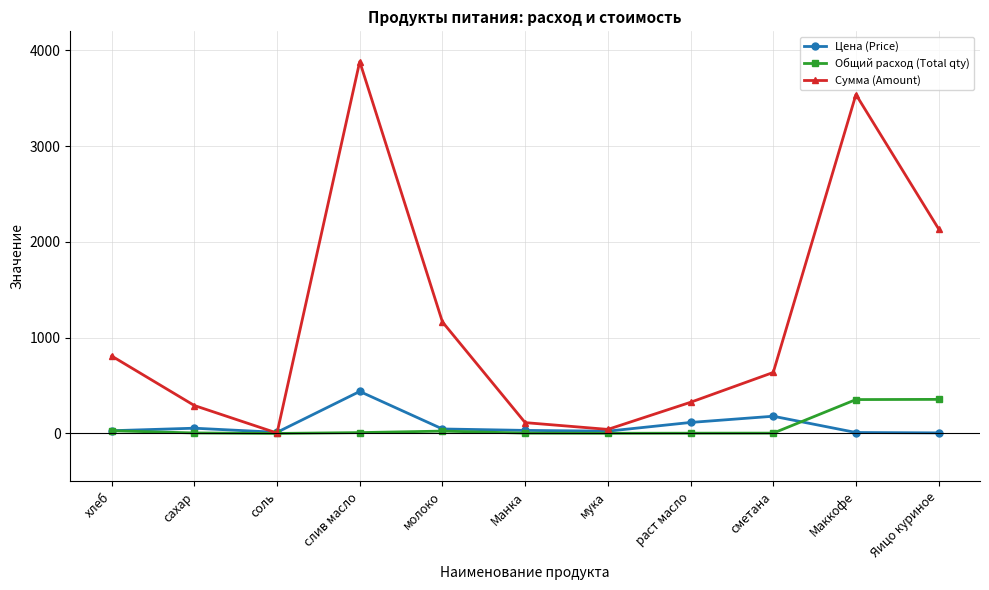

True or false: Общий расход (Total qty) has more than 0 interior local peaks.

True